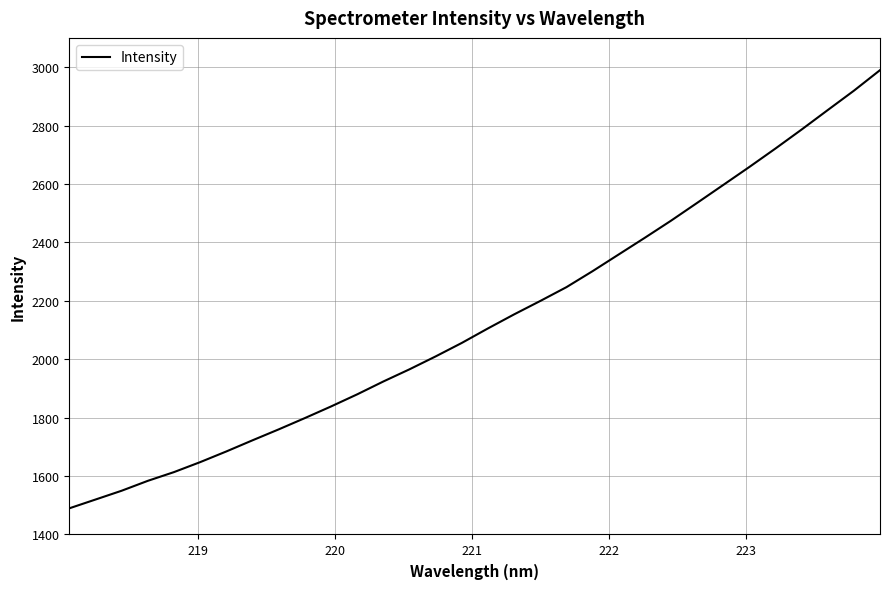

What is the maximum value shown in the chart?

2989.5